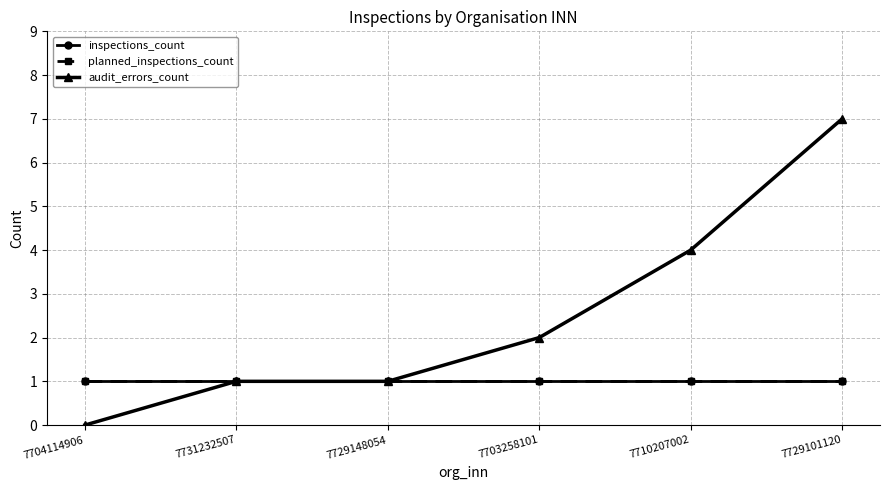

The value of planned_inspections_count at 7729148054 is 1. True or false?

True